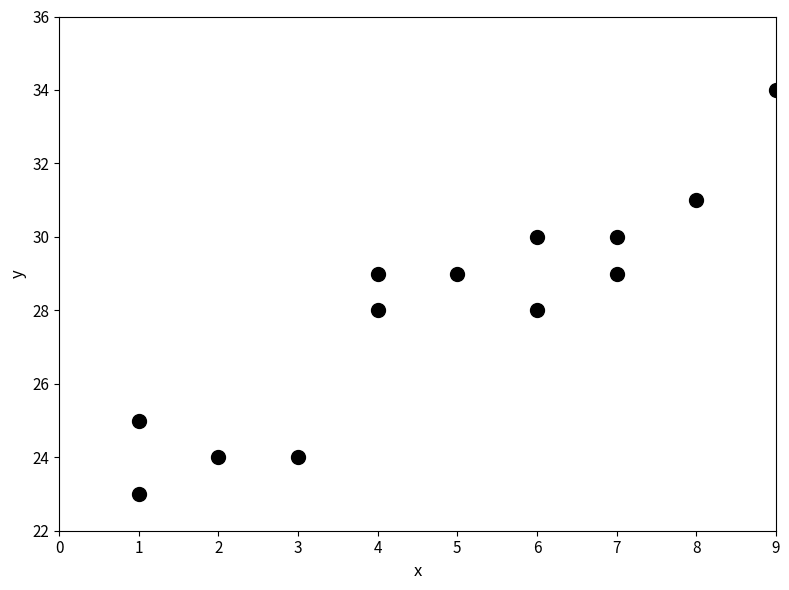

What is the range of Y values (max minus min)?

11